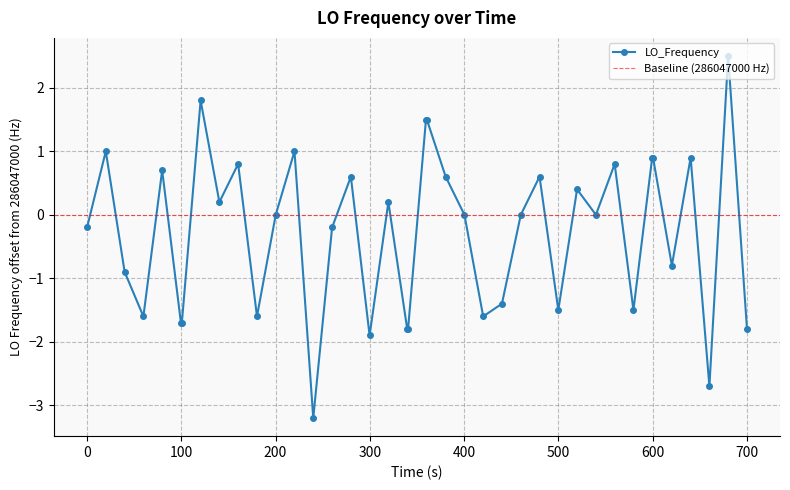

Does the chart have visible grid lines?

Yes